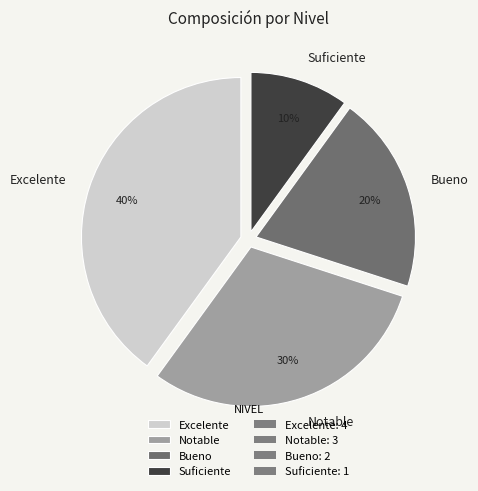

Is the sum of Suficiente and Bueno greater than half?

No